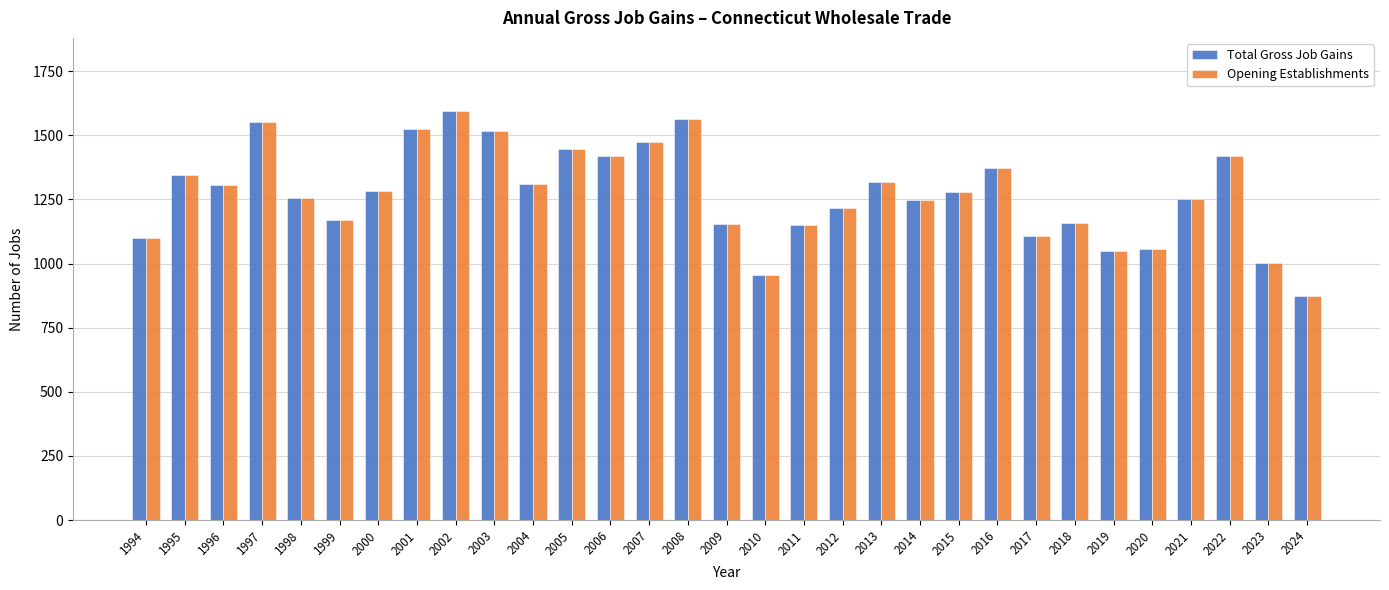

What is the difference between the Total Gross Job Gains values at 2016 and 2012?

157